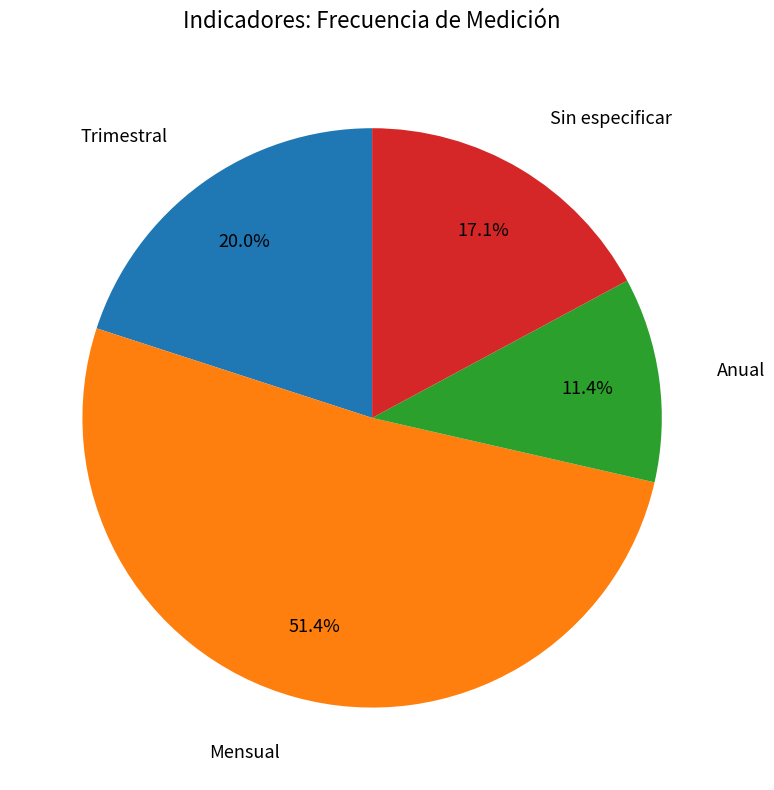

To the nearest percent, what is the average slice percentage?

25%